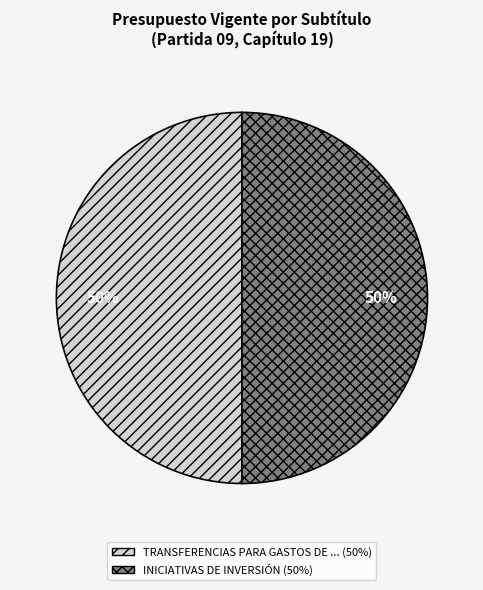

To the nearest percent, what is the average slice percentage?

50%